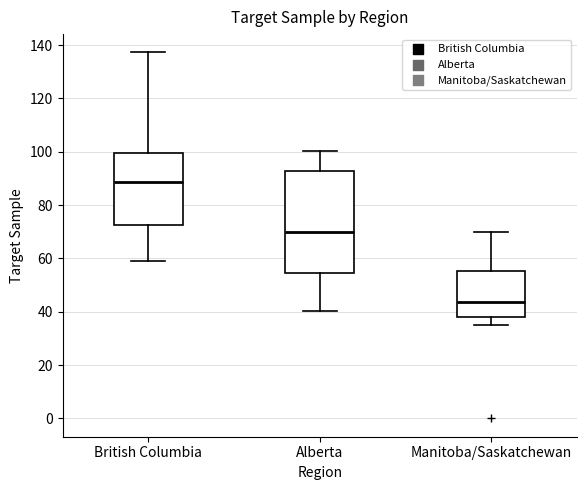

Reading left to right, transcribe this box plot: for each box, give where its median line is, the range the box spans, and where its two whiskers end, as read against the y-axis. The values are not printed on the chart, so give them approximately, as read against the axis.

British Columbia: median 88, box 72 to 100, whiskers 60 to 138
Alberta: median 70, box 54 to 92, whiskers 40 to 100
Manitoba/Saskatchewan: median 44, box 38 to 56, whiskers 36 to 70